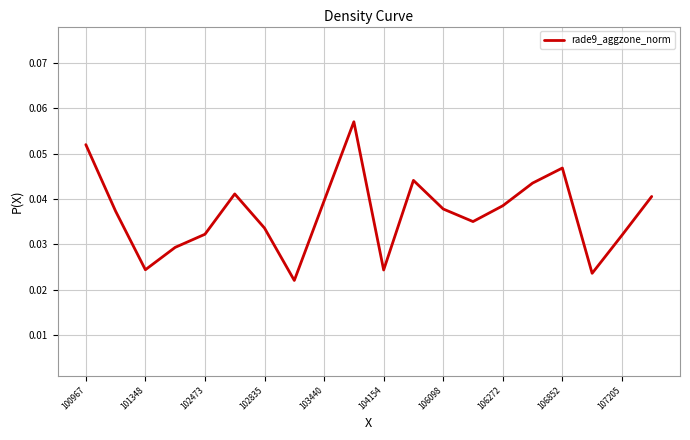

Is this an area chart (filled region under the line)?

No